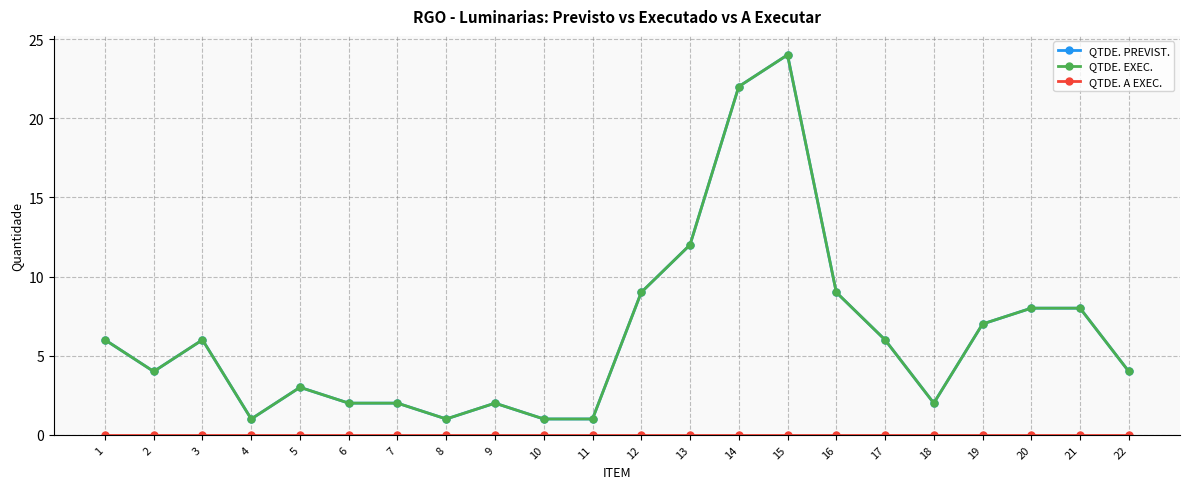

Does the chart have visible grid lines?

Yes